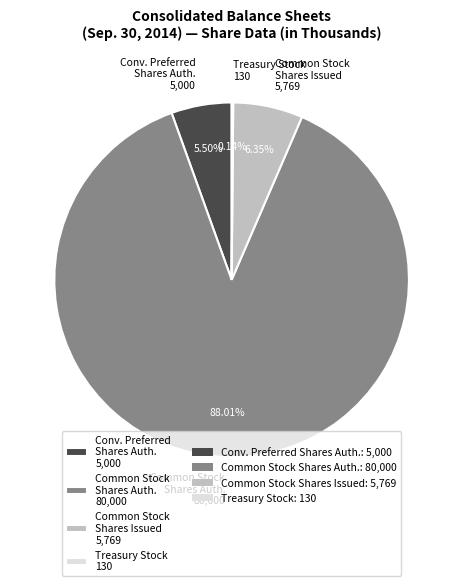

What is the ratio of the value at Common Stock Shares Auth. 80,000 to the value at Common Stock Shares Issued 5,769?

13.9